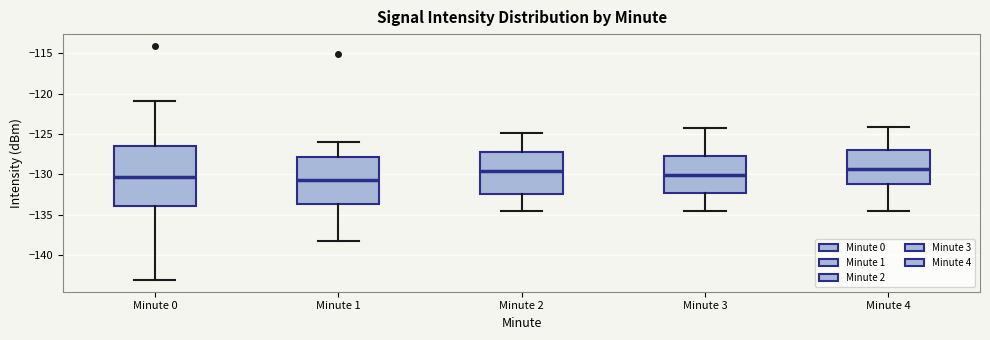

Comparing the boxes themselves (not the whiskers), which one is the tallest?

Minute 0